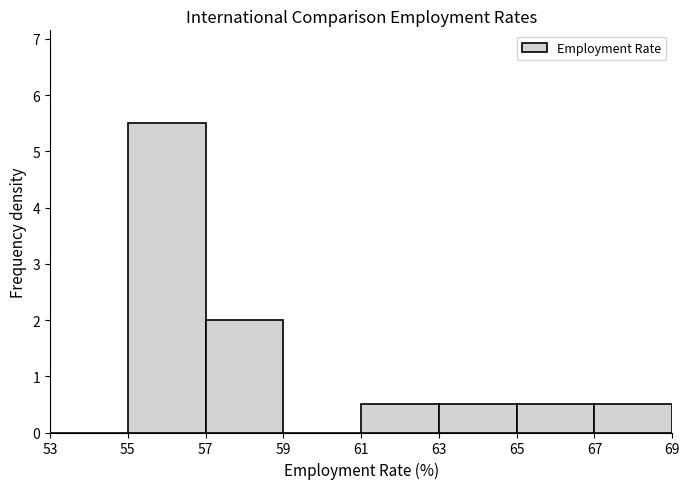

How tall is the bar that spans 67 to 69 on the x-axis? The values are not printed on the chart, so give them approximately, as read against the axis.

0.5